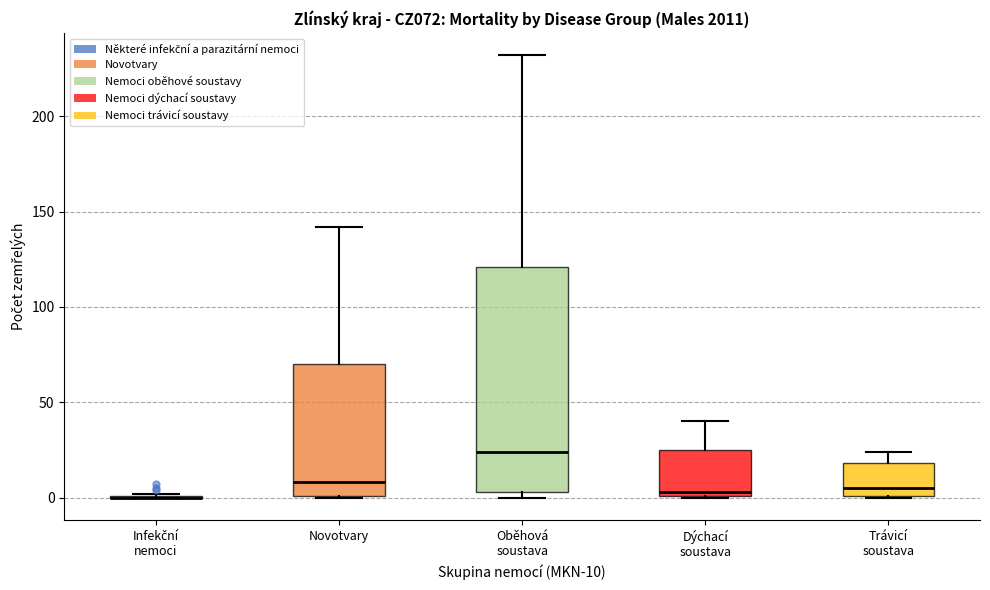

Comparing the boxes themselves (not the whiskers), which one is the tallest?

Oběhová soustava